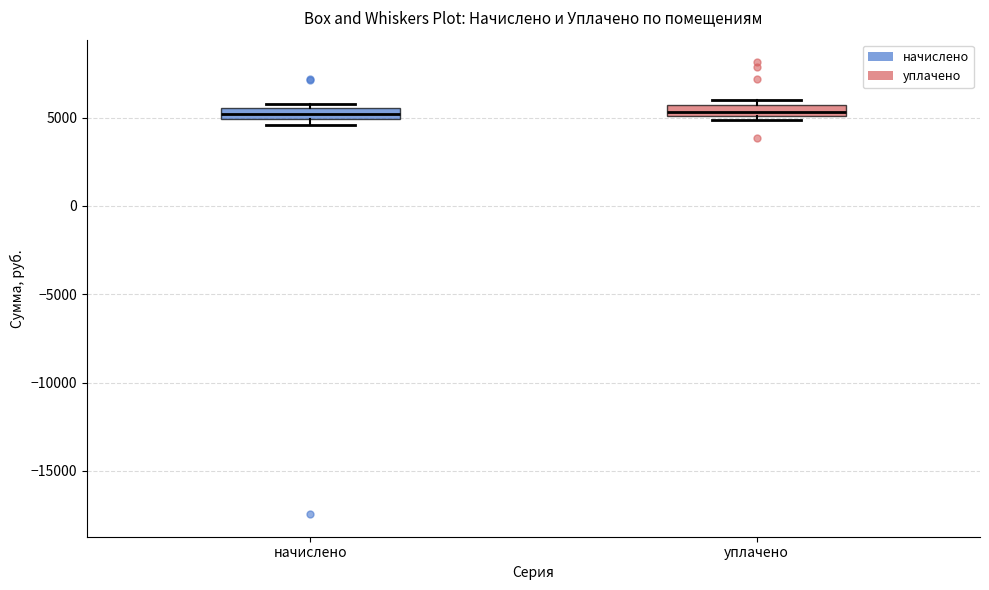

Where is the upper edge of the box for начислено on the y-axis? The values are not printed on the chart, so give them approximately, as read against the axis.

5500